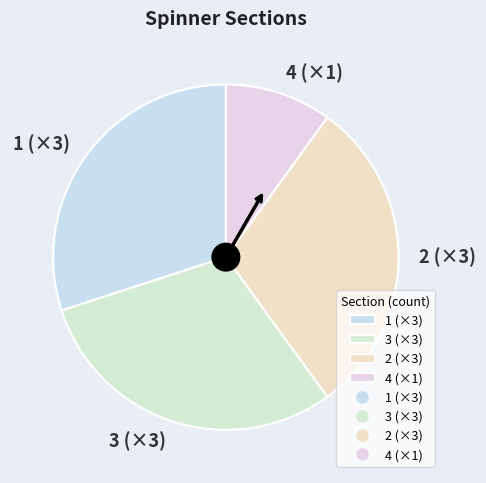

How many segments does this pie chart have?

4